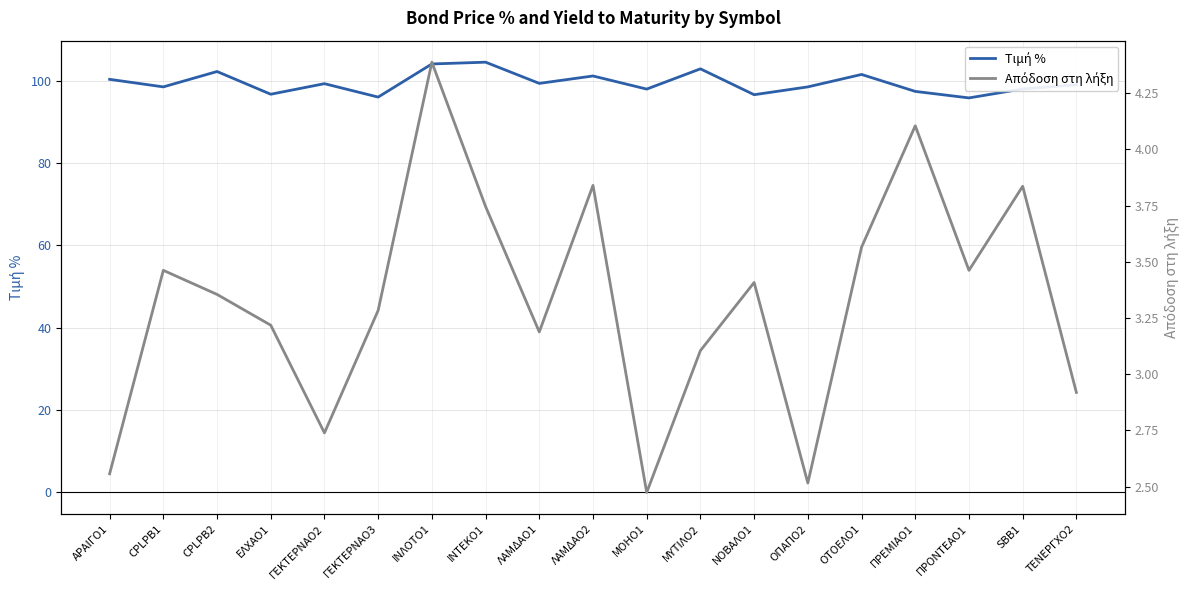

How many interior local peaks does the Τιμή % series have?

6